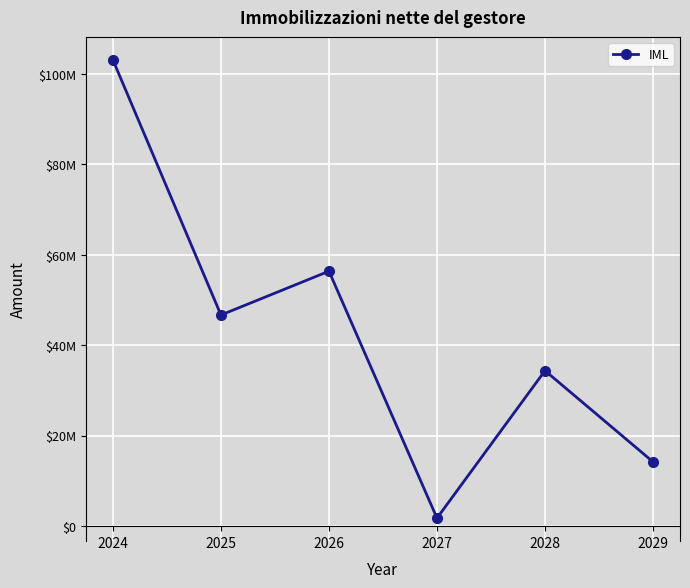

Rank the categories by value from highest to lowest.

2024, 2026, 2025, 2028, 2029, 2027